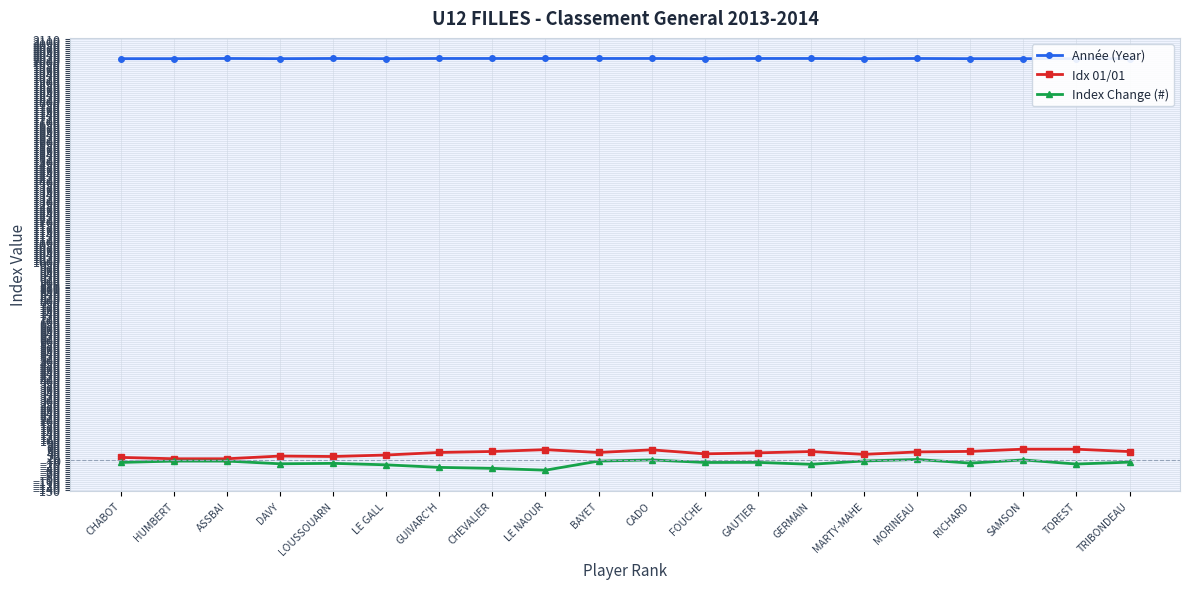

What is the label of the 16th point from the left?

MORINEAU